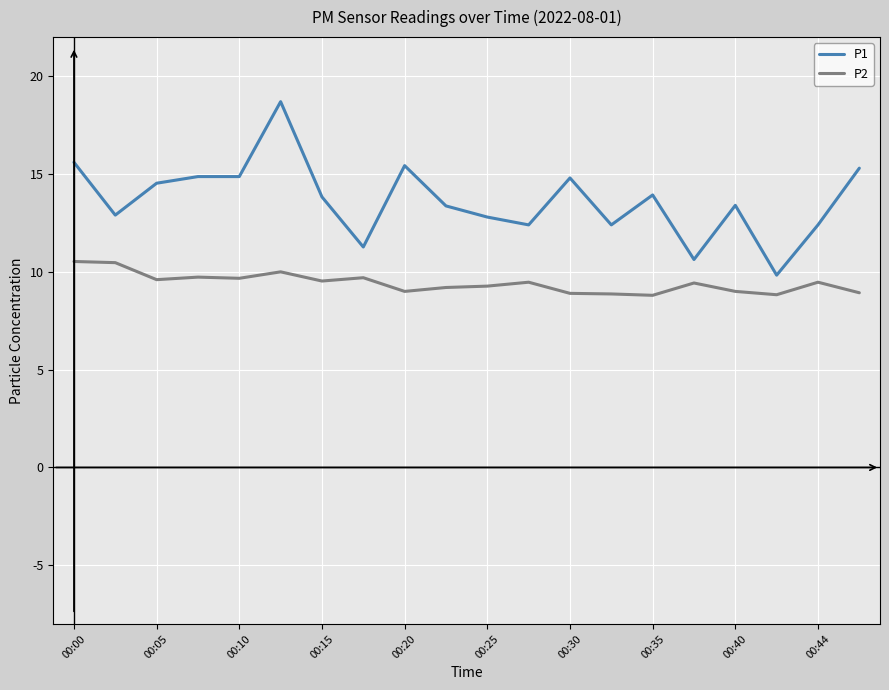

Which series has the widest spread of values?

P1